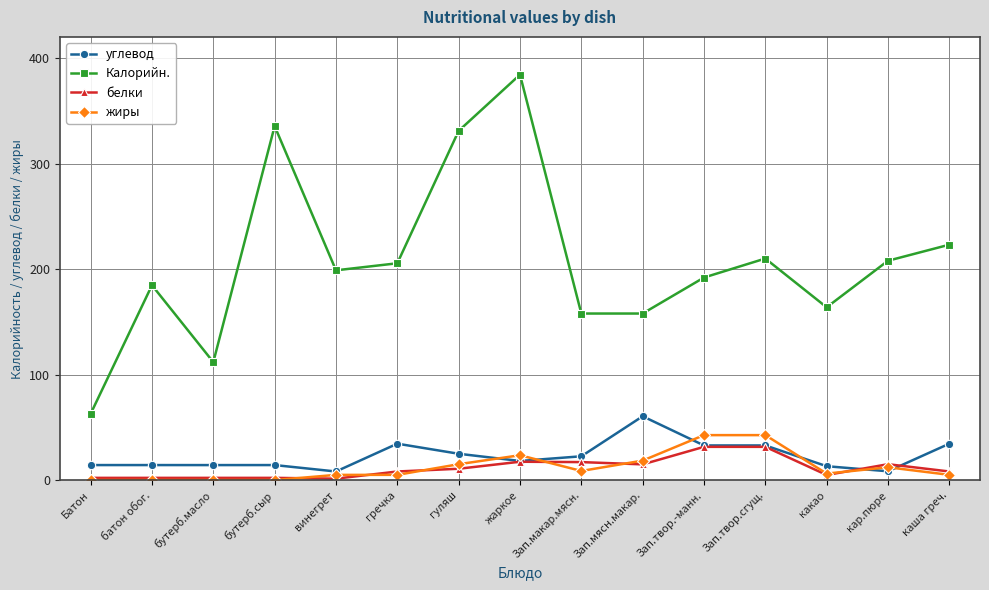

The value of белки at Зап.макар.мясн. is 17.3. True or false?

True